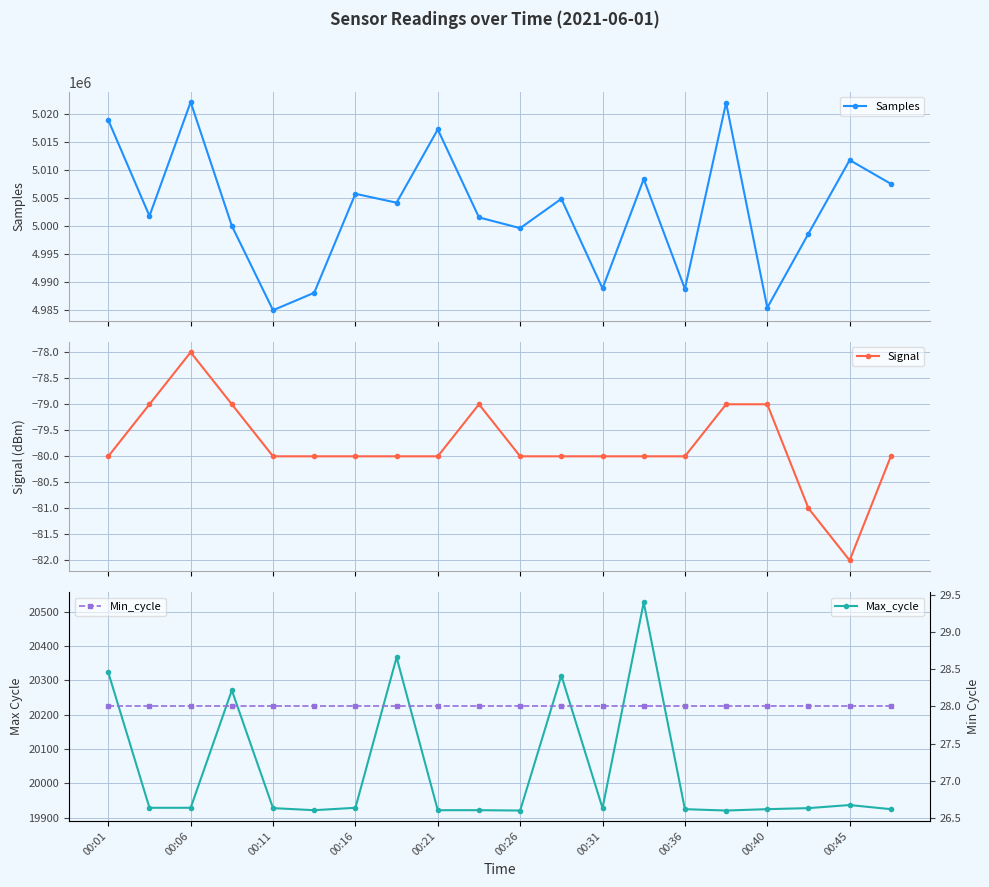

Count the number of data series in this chart.

4